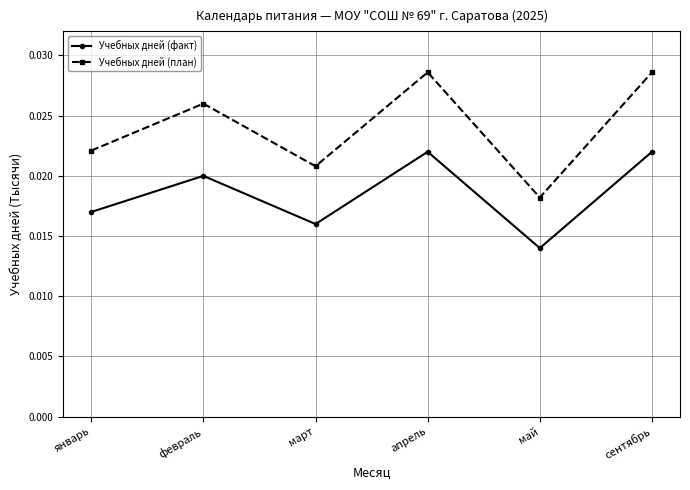

List the series in order of their peak value, lowest first.

Учебных дней (факт), Учебных дней (план)